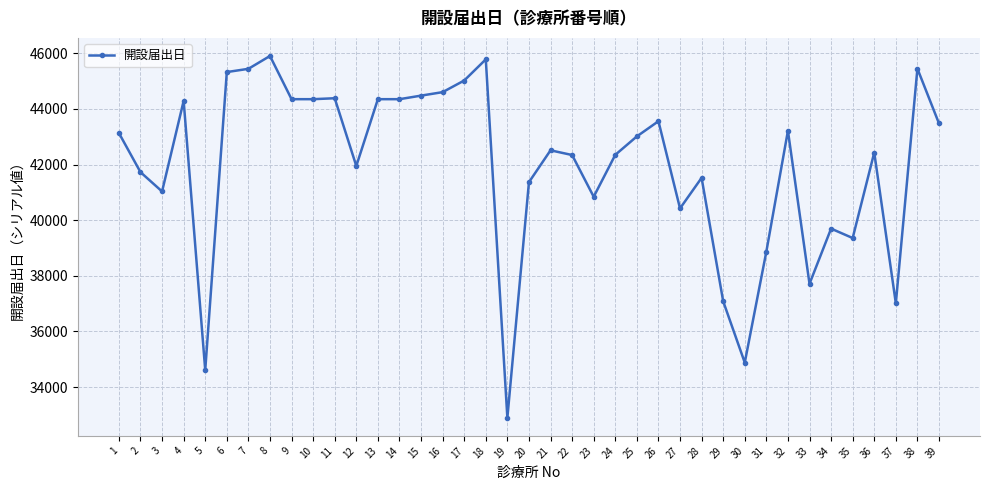

True or false: there are more than 0 points higher than both neighbors.

True